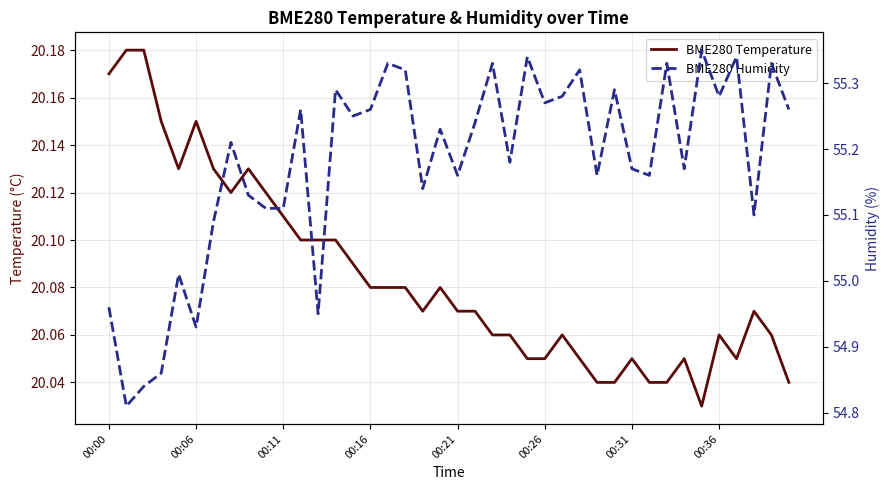

What is the label of the 25th point from the left?

24